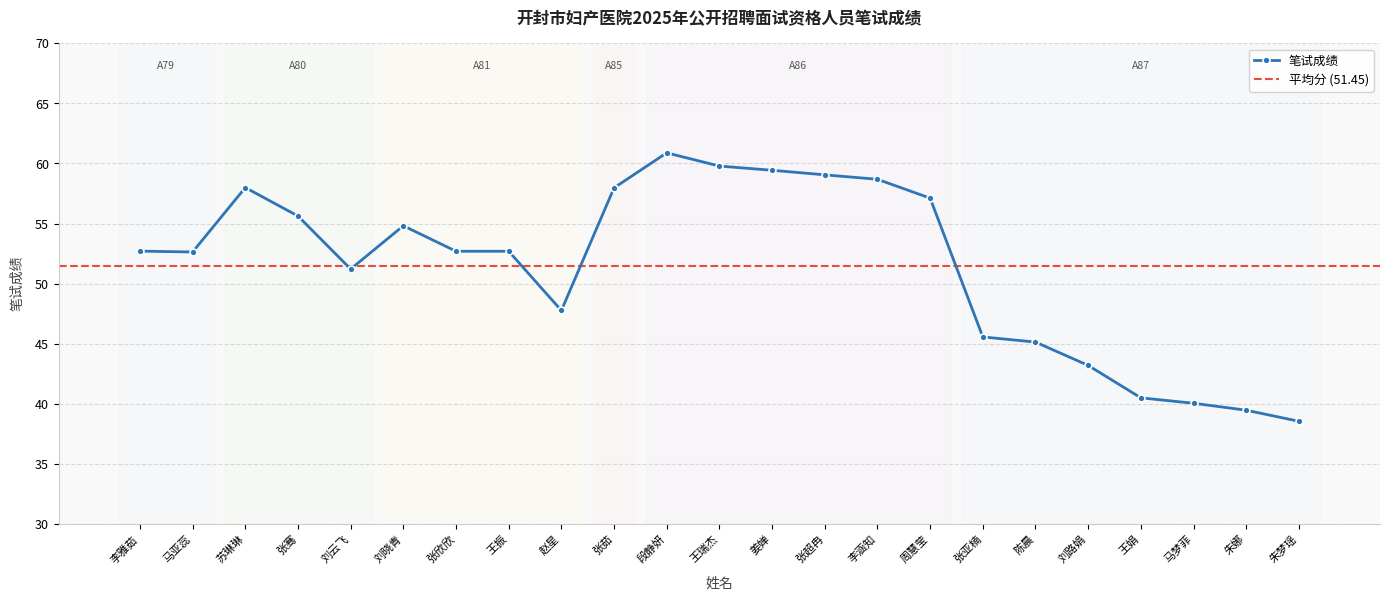

At which category does the data reach its first local peak?

苏琳琳